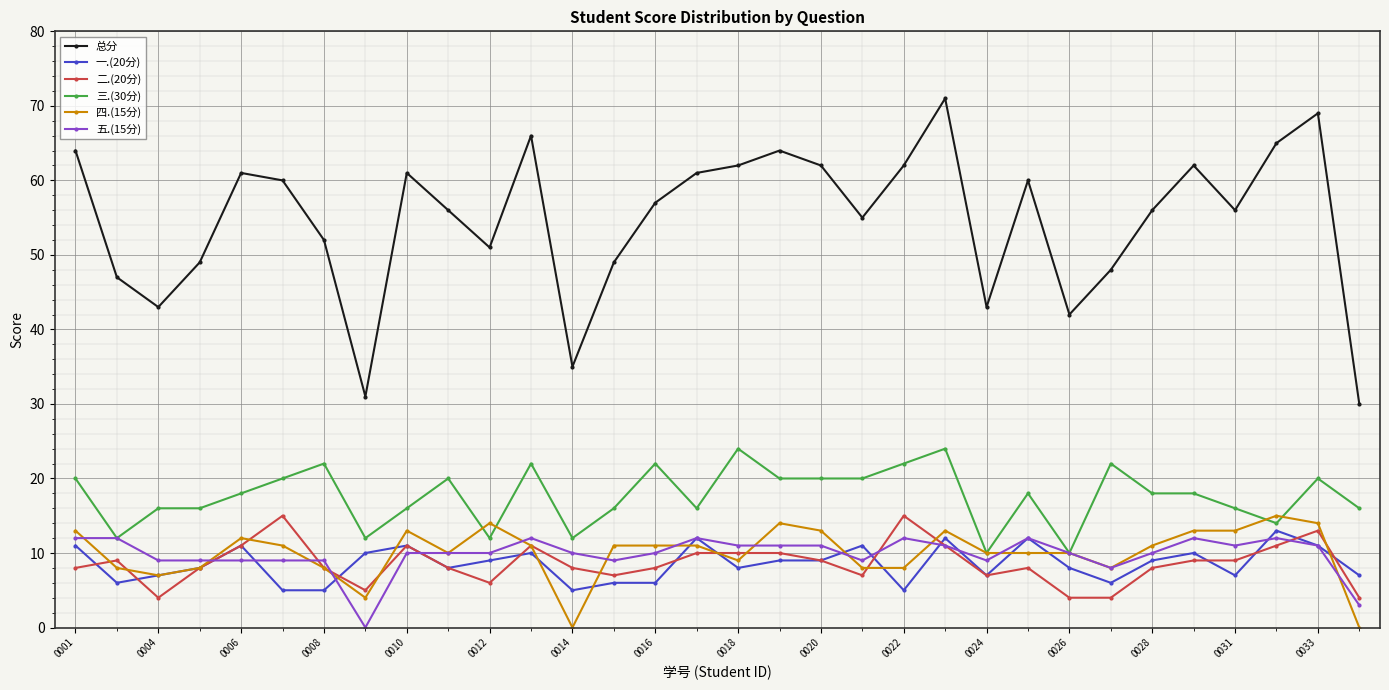

True or false: 总分 has more than 2 points higher than both neighbors.

True